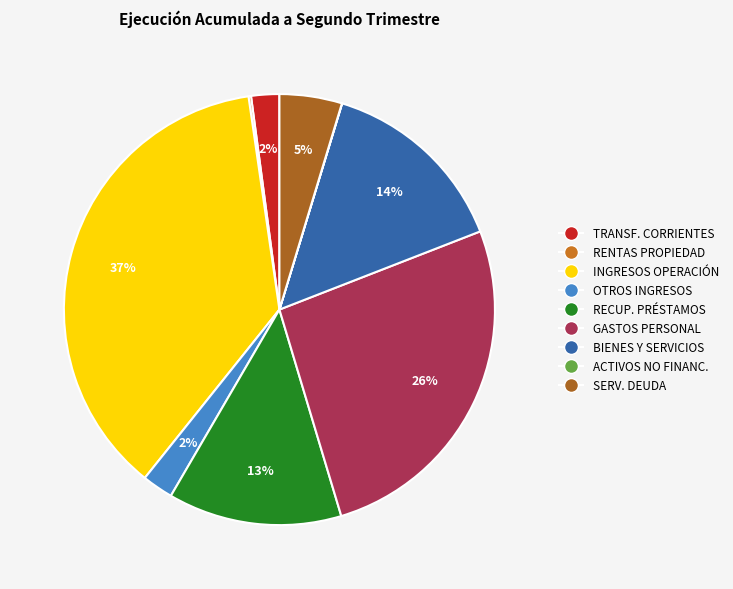

Count the number of slices in the pie.

9